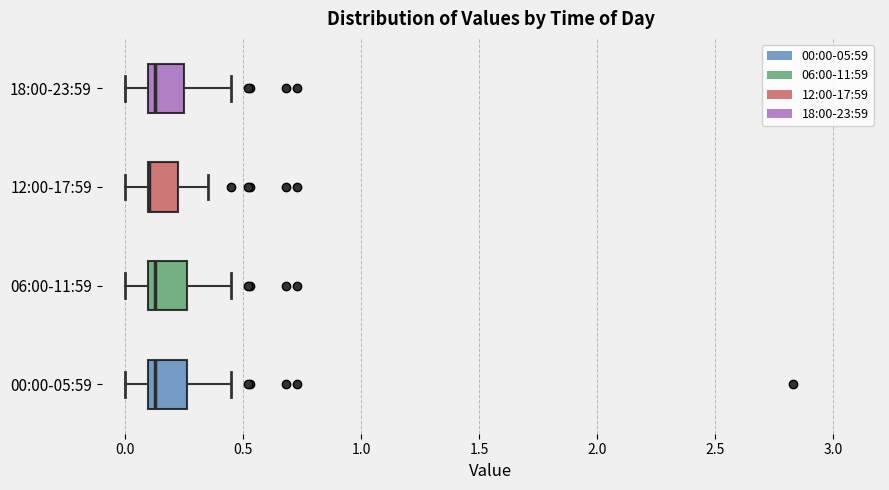

Where does the left whisker of the box for 18:00-23:59 end on the x-axis? The values are not printed on the chart, so give them approximately, as read against the axis.

0.00